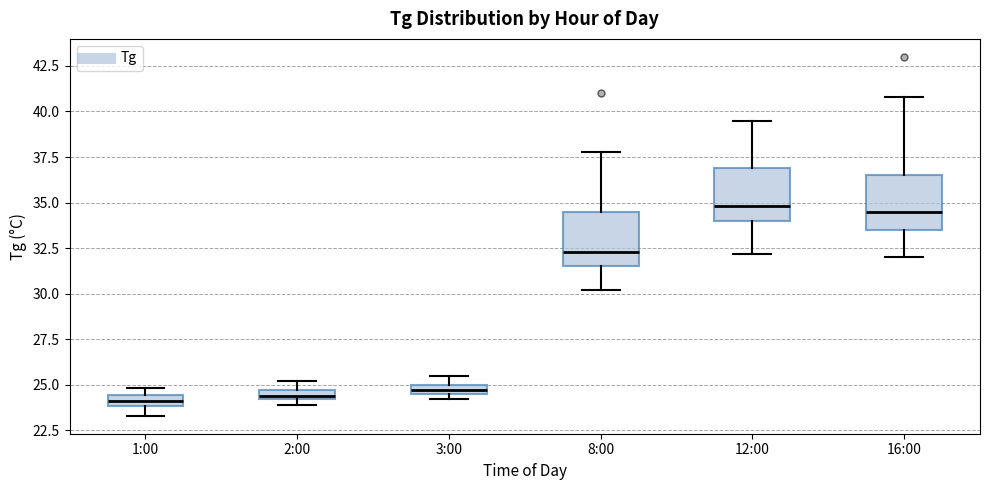

Where does the median line of the box for 12:00 sit on the y-axis? The values are not printed on the chart, so give them approximately, as read against the axis.

35.0